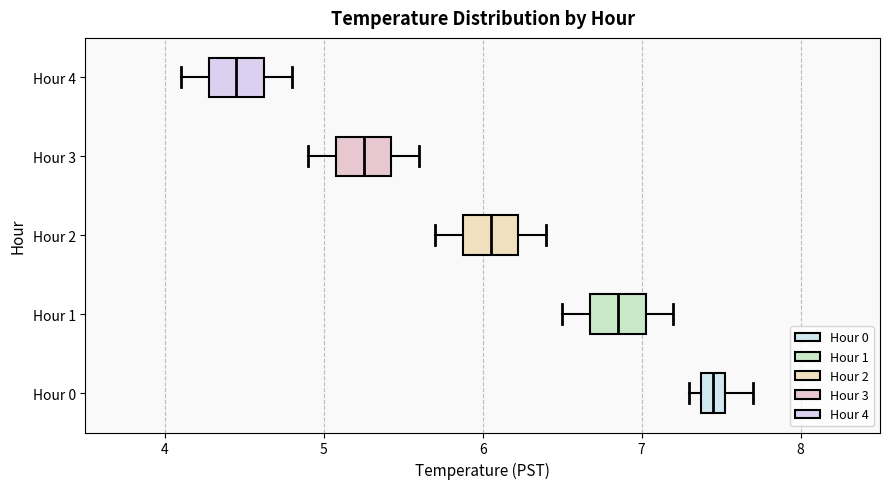

Reading bottom to top, read every box against the x-axis: the position of its median line, the range the box covers, and the ends of its whiskers. The values are not printed on the chart, so give them approximately, as read against the axis.

Hour 0: median 7.5 (inside the box), box 7.4 to 7.5, whiskers 7.3 to 7.7
Hour 1: median 6.9, box 6.7 to 7.0, whiskers 6.5 to 7.2
Hour 2: median 6.1, box 5.9 to 6.2, whiskers 5.7 to 6.4
Hour 3: median 5.3, box 5.1 to 5.4, whiskers 4.9 to 5.6
Hour 4: median 4.5, box 4.3 to 4.6, whiskers 4.1 to 4.8